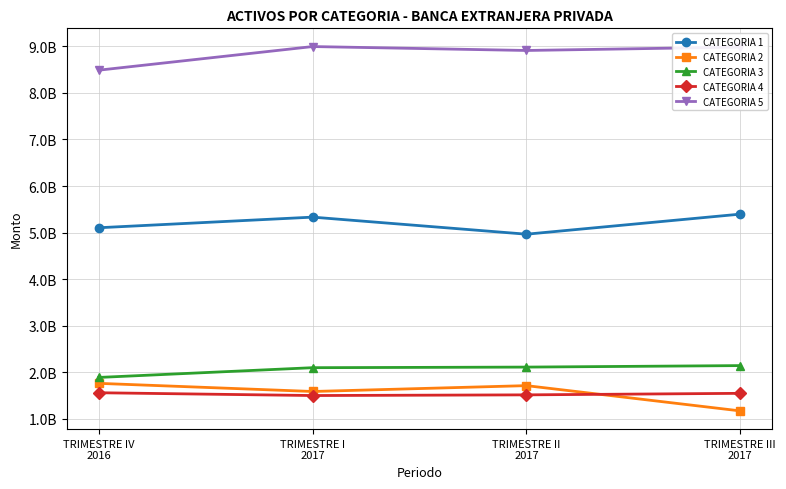

Between TRIMESTRE I
2017 and TRIMESTRE II
2017, which series saw the biggest shift?

CATEGORIA 1